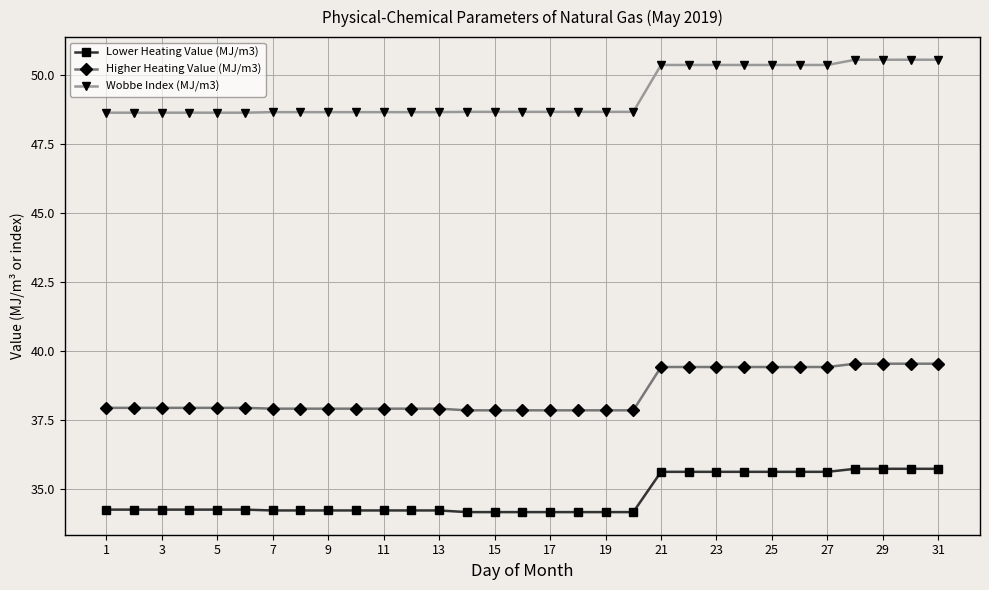

What is the value of the Higher Heating Value (MJ/m3) point at the 27th from the left?

39.4